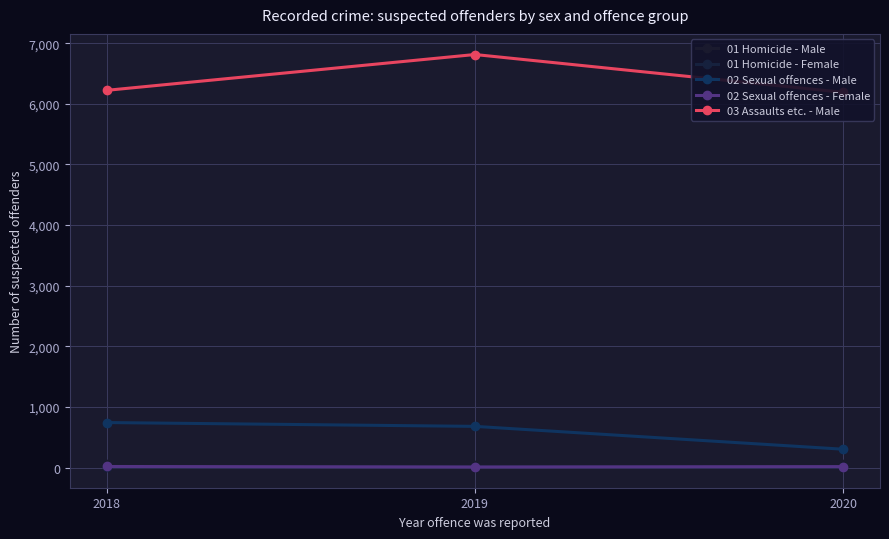

Which series has the largest total across all categories?

03 Assaults etc. - Male